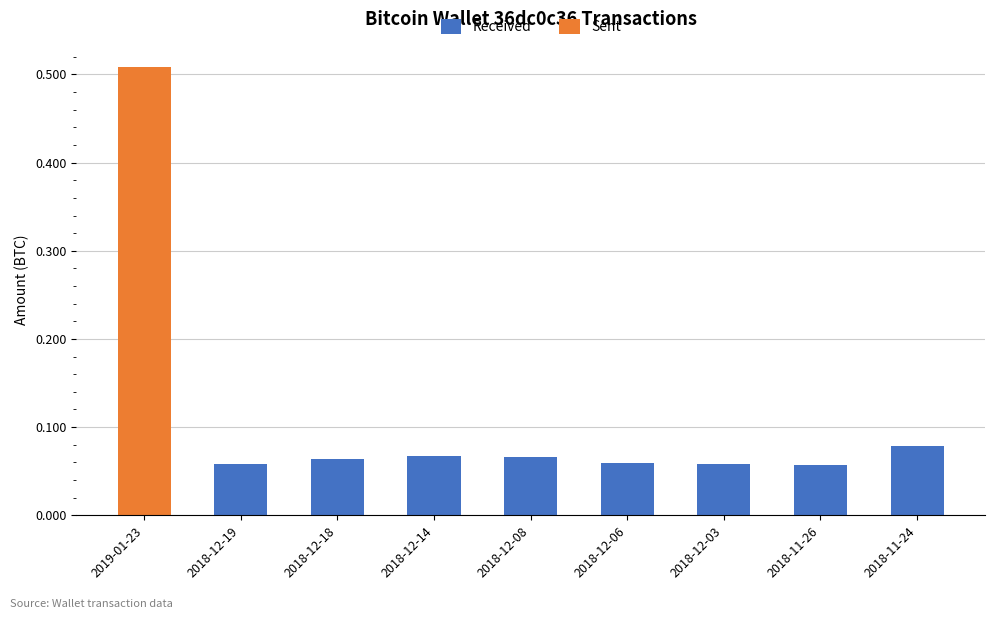

Which category has the highest value in the Received series?

2018-11-24